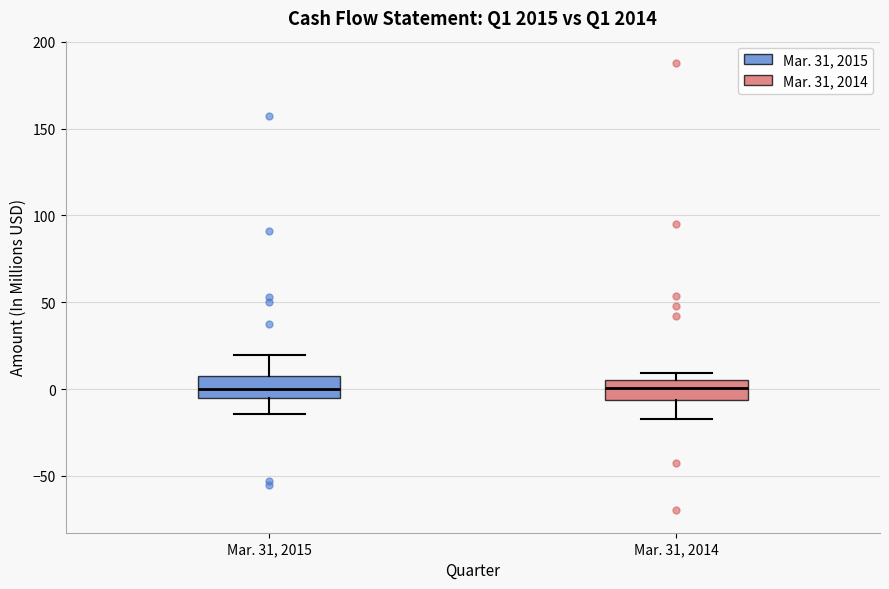

Reading left to right, read every box against the y-axis: the position of its median line, the range the box covers, and the ends of its whiskers. The values are not printed on the chart, so give them approximately, as read against the axis.

Mar. 31, 2015: median 0, box -5 to 10, whiskers -15 to 20
Mar. 31, 2014: median 0, box -5 to 5, whiskers -15 to 10